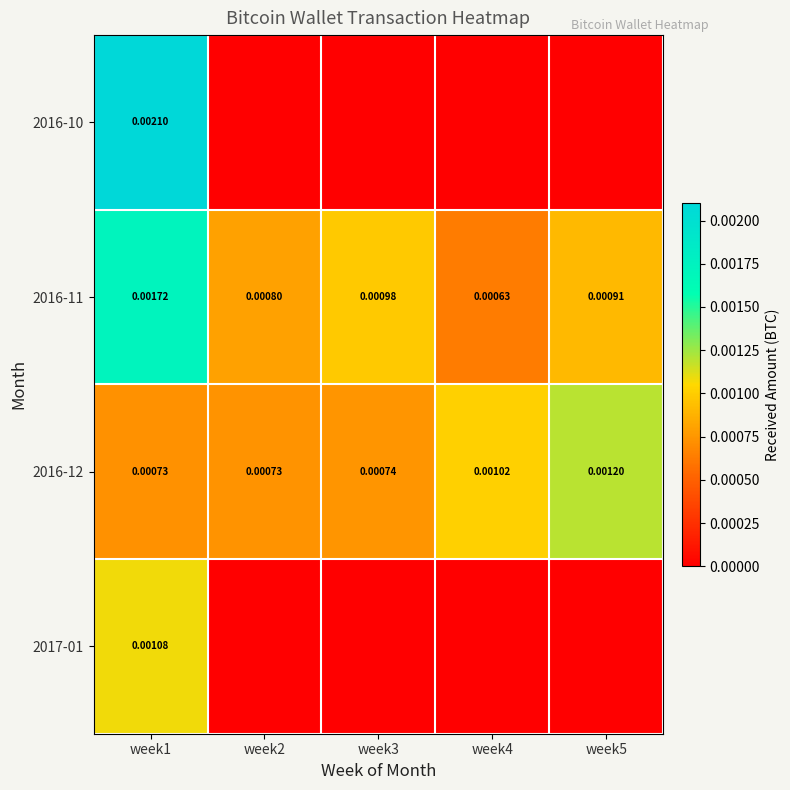

Is the value of 2016-10 at week2 greater than the value of 2016-11 at week4?

No